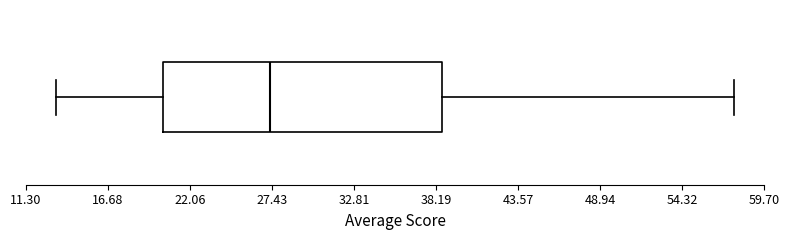

Read this box plot against the x-axis: the position of the median line, the range covered by the box, and the ends of both whiskers. The values are not printed on the chart, so give them approximately, as read against the axis.

median 27, box 20 to 39, whiskers 13 to 58